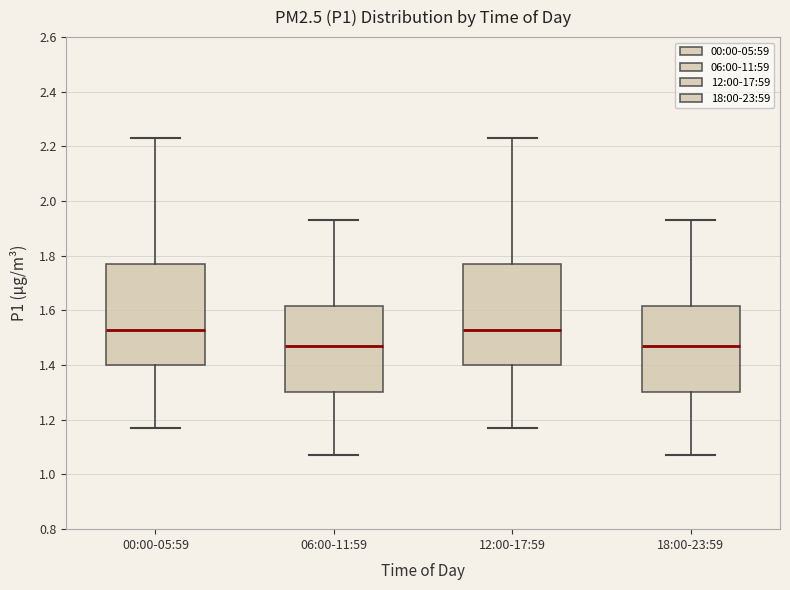

Where does the median line of the box for 18:00-23:59 sit on the y-axis? The values are not printed on the chart, so give them approximately, as read against the axis.

1.48